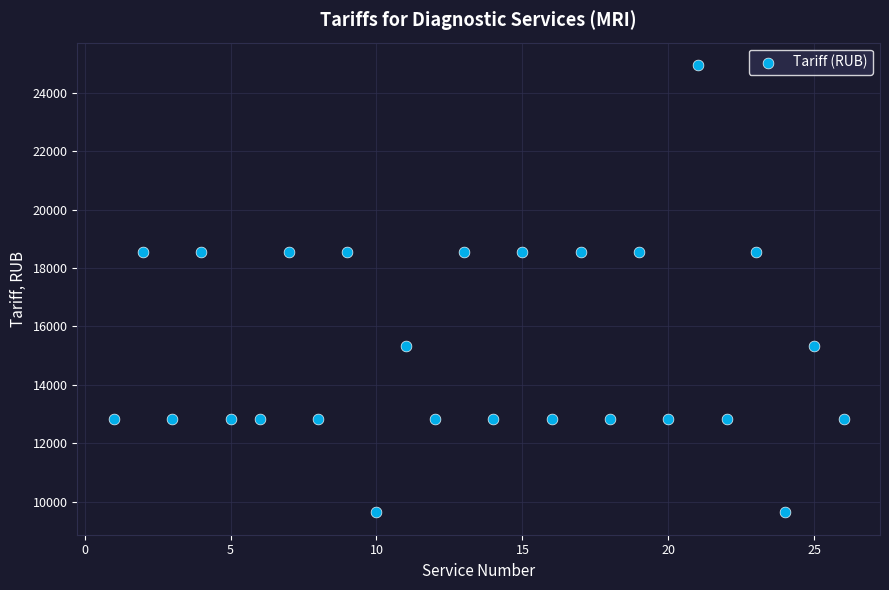

What is the range of X values (max minus min)?

25.0